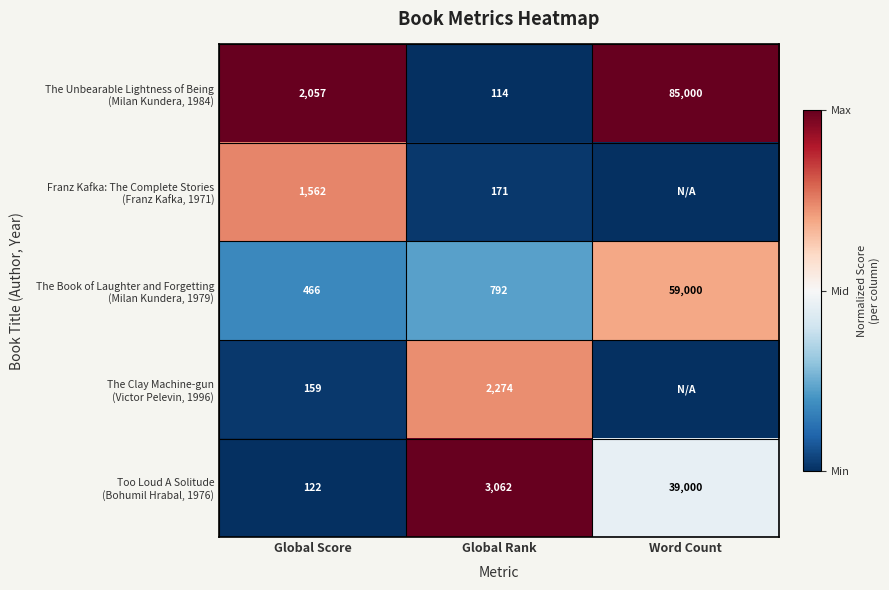

What is the total value across all series at Global Rank?

6413